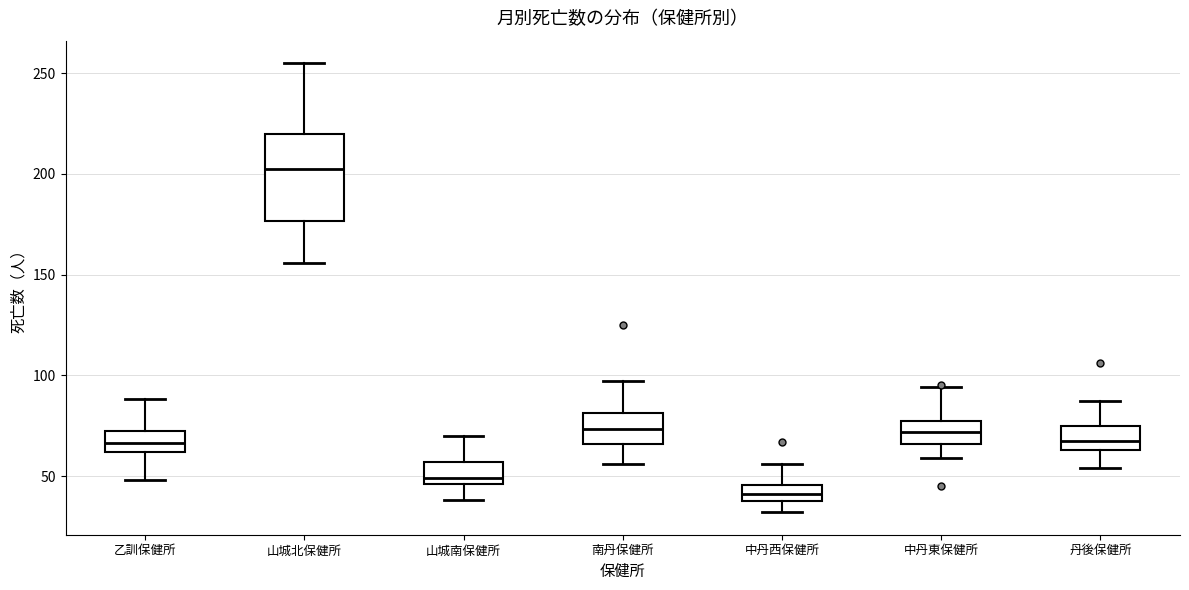

Reading left to right, transcribe this box plot: for each box, give where its median line is, the range the box spans, and where its two whiskers end, as read against the y-axis. The values are not printed on the chart, so give them approximately, as read against the axis.

乙訓保健所: median 65, box 60 to 70, whiskers 50 to 90
山城北保健所: median 205, box 175 to 220, whiskers 155 to 255
山城南保健所: median 50, box 45 to 55, whiskers 40 to 70
南丹保健所: median 75, box 65 to 80, whiskers 55 to 95
中丹西保健所: median 40 (inside the box), box 40 to 45, whiskers 30 to 55
中丹東保健所: median 70, box 65 to 75, whiskers 60 to 95
丹後保健所: median 70, box 65 to 75, whiskers 55 to 85